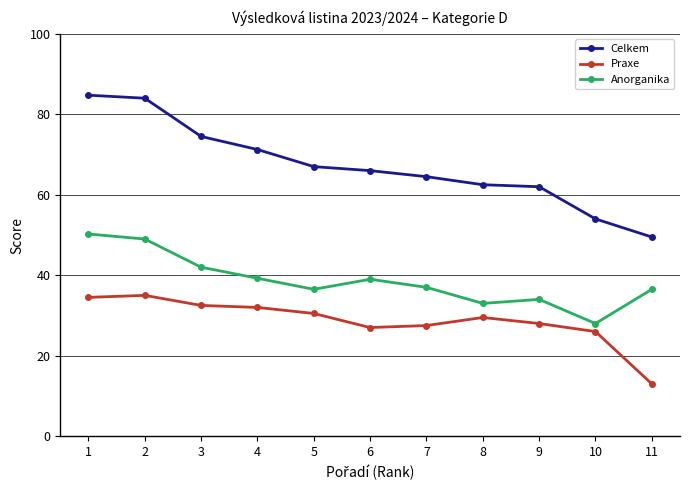

True or false: Celkem and Praxe cross at least once.

False